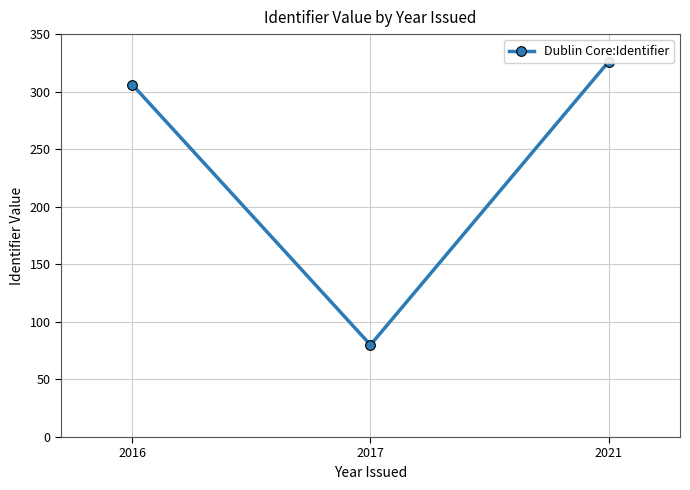

Which category has the lowest value across all series?

2017